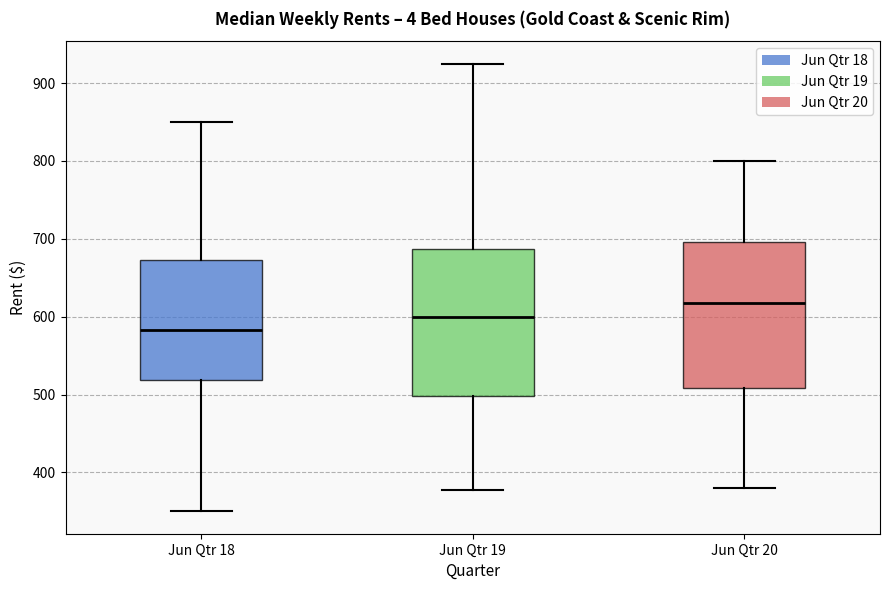

Reading left to right, read every box against the y-axis: the position of its median line, the range the box covers, and the ends of its whiskers. The values are not printed on the chart, so give them approximately, as read against the axis.

Jun Qtr 18: median 580, box 520 to 670, whiskers 350 to 850
Jun Qtr 19: median 600, box 500 to 690, whiskers 380 to 930
Jun Qtr 20: median 620, box 510 to 700, whiskers 380 to 800